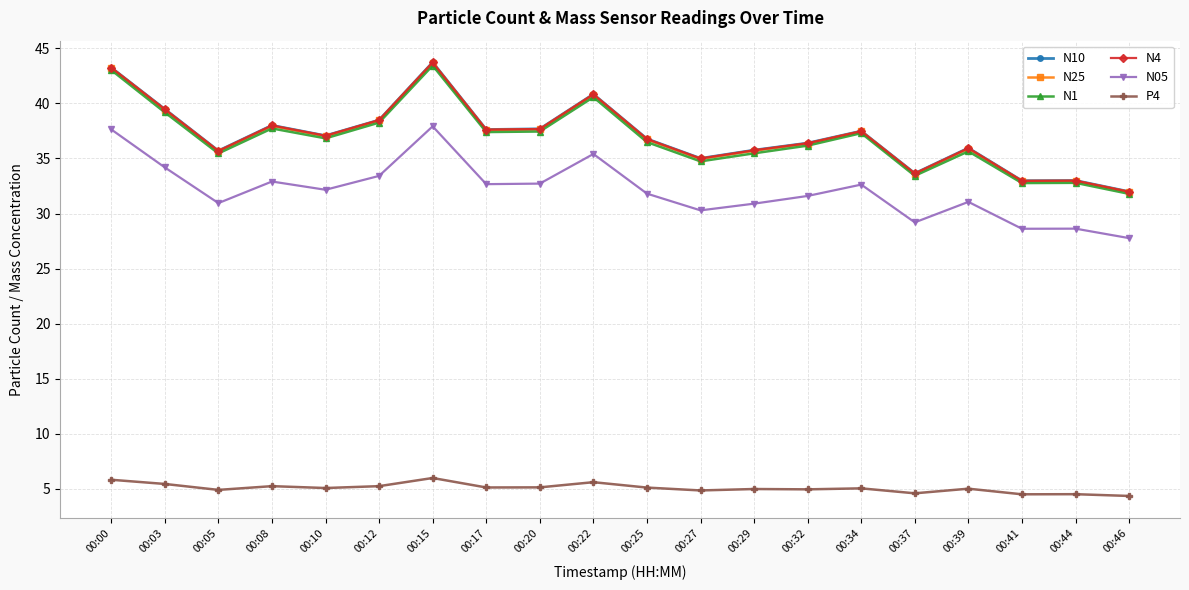

Count the number of categories in the chart.

20